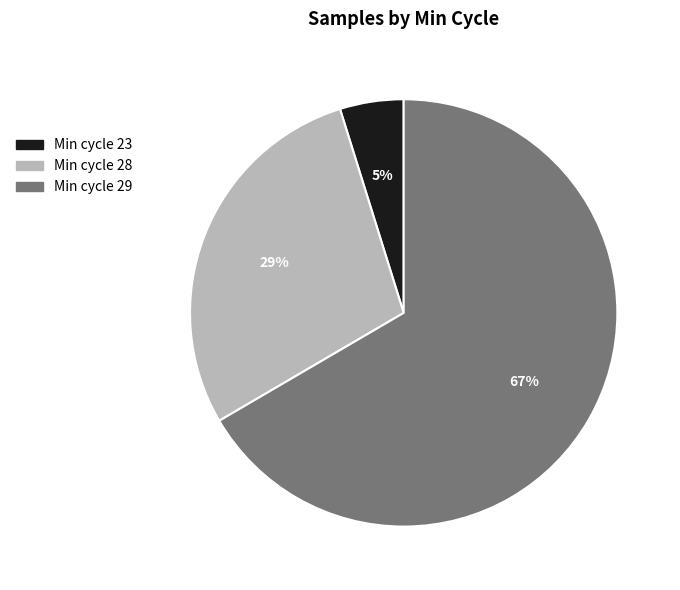

To the nearest percent, what is the average slice percentage?

33%